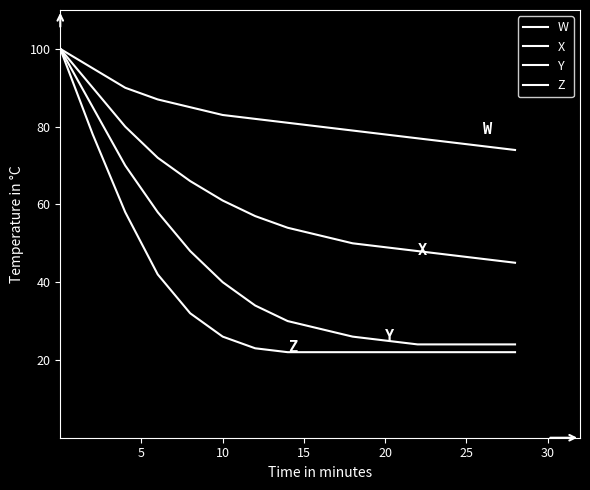

Does the chart have visible grid lines?

No